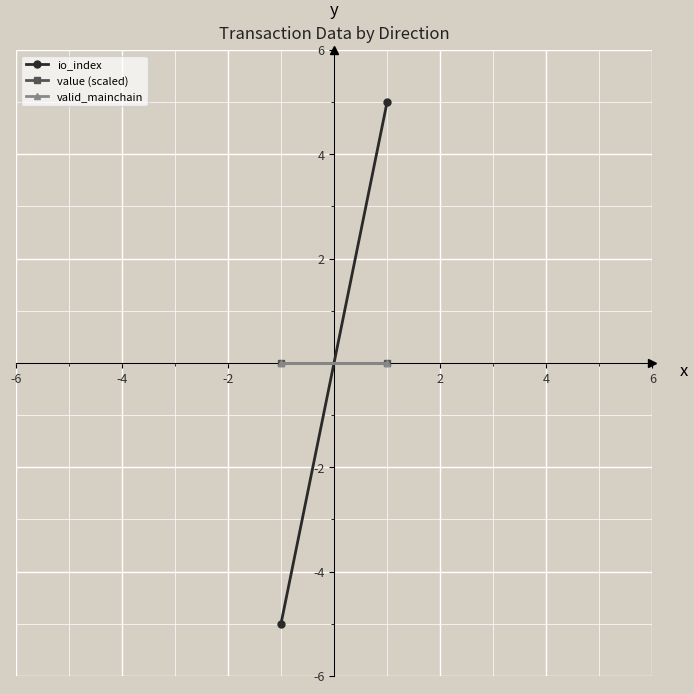

How many distinct data groups are displayed?

3